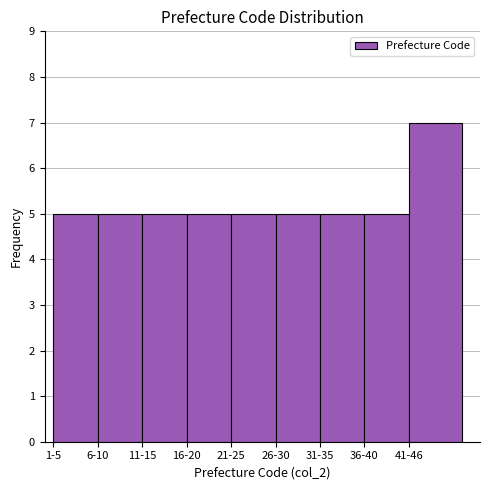

Reading right to left, list all the values displayed in this chart.

7	5	5	5	5	5	5	5	5